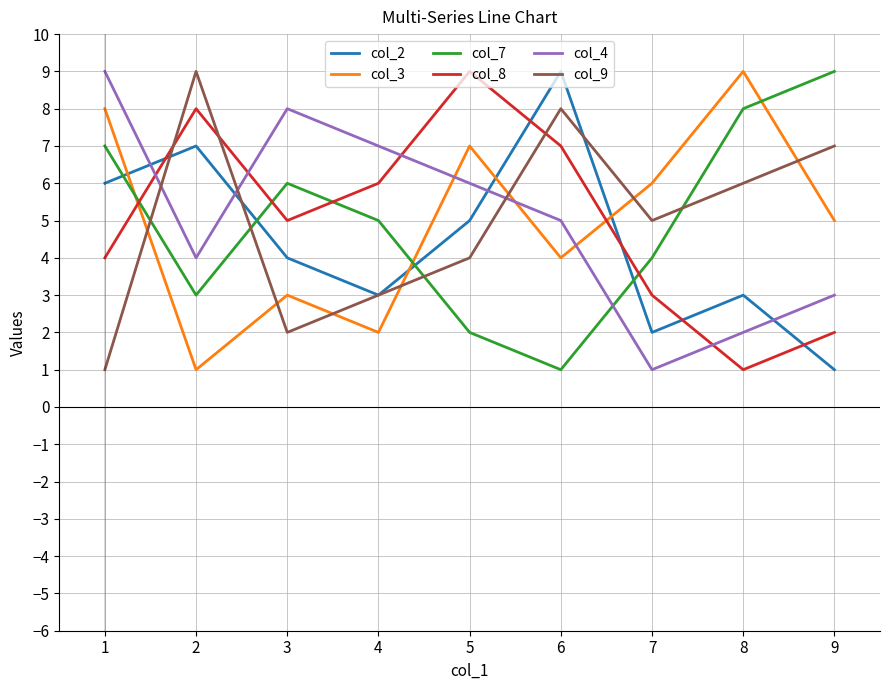

True or false: col_8 and col_7 cross at least once.

True